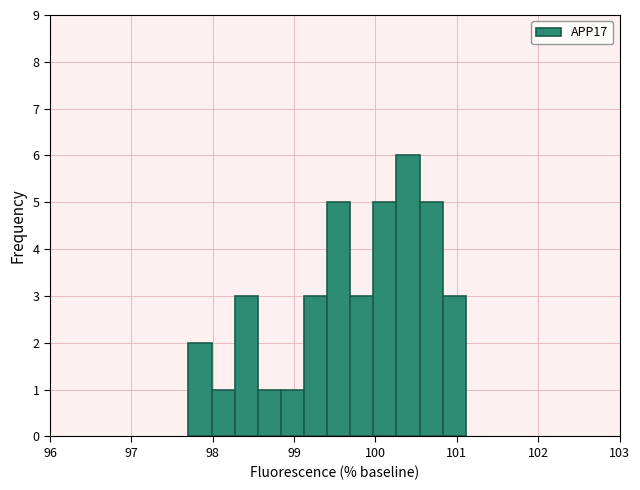

Read against the x-axis, roughly where is the centre of the tallest bar?

100.4